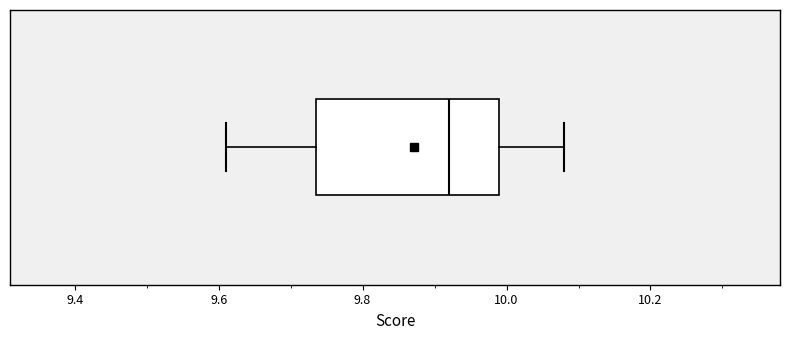

Where does the median line of the box sit on the x-axis? The values are not printed on the chart, so give them approximately, as read against the axis.

9.92